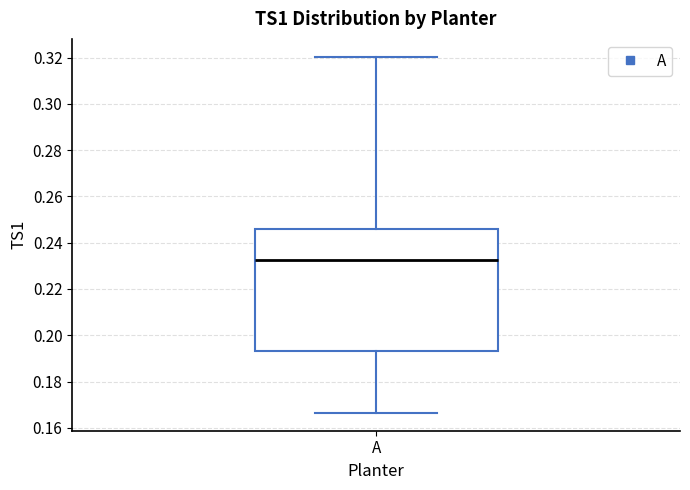

Transcribe this box plot: give where the median line is, the range the box spans, and where the two whiskers end, as read against the y-axis. The values are not printed on the chart, so give them approximately, as read against the axis.

median 0.232, box 0.194 to 0.246, whiskers 0.166 to 0.320